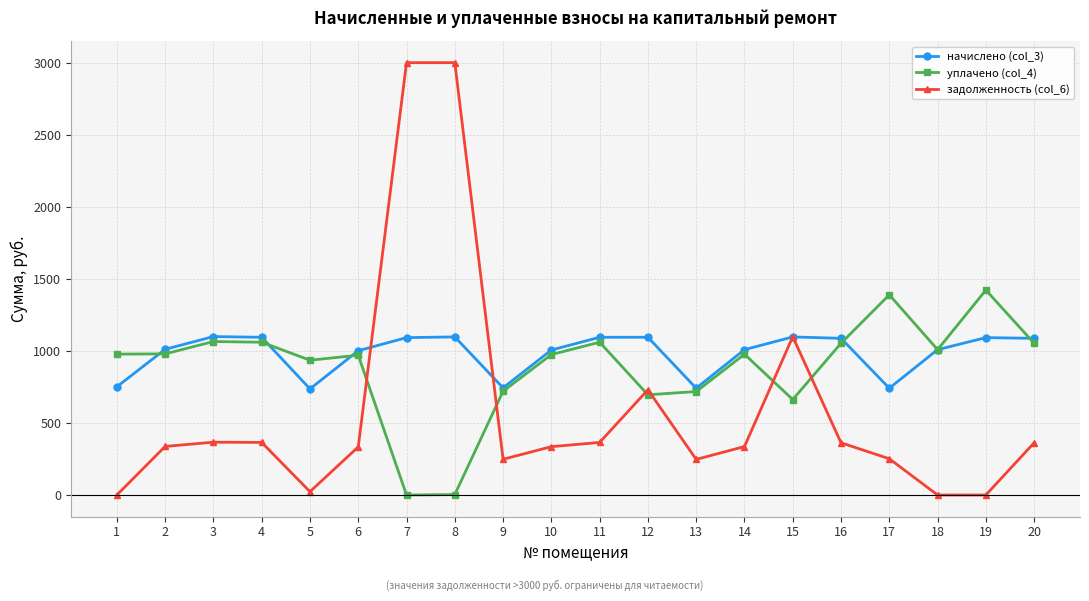

What is the maximum value shown in the chart?

3000.0